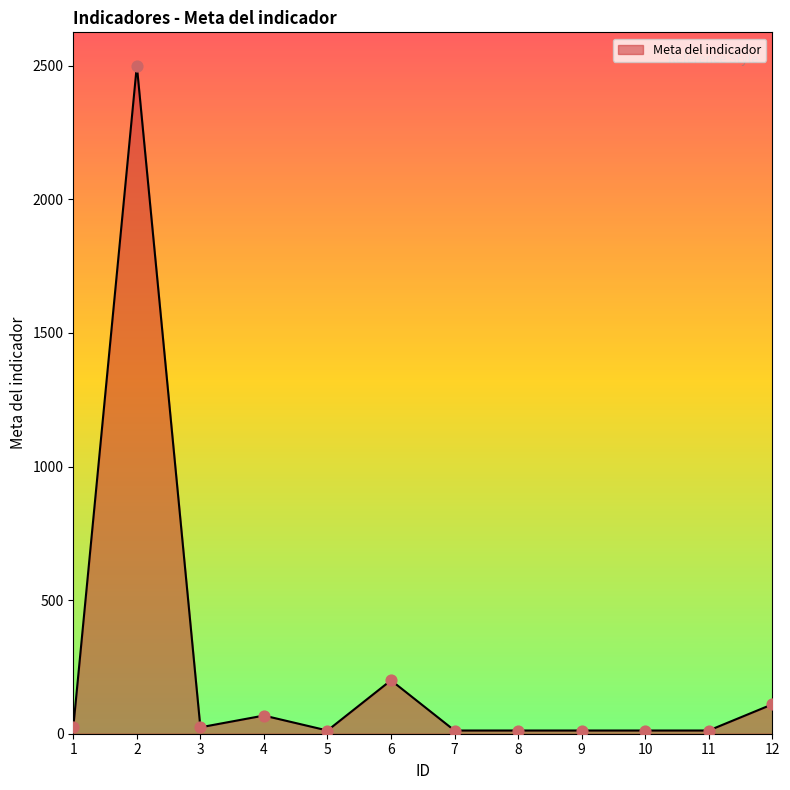

What is the difference between the maximum and minimum values?

2488